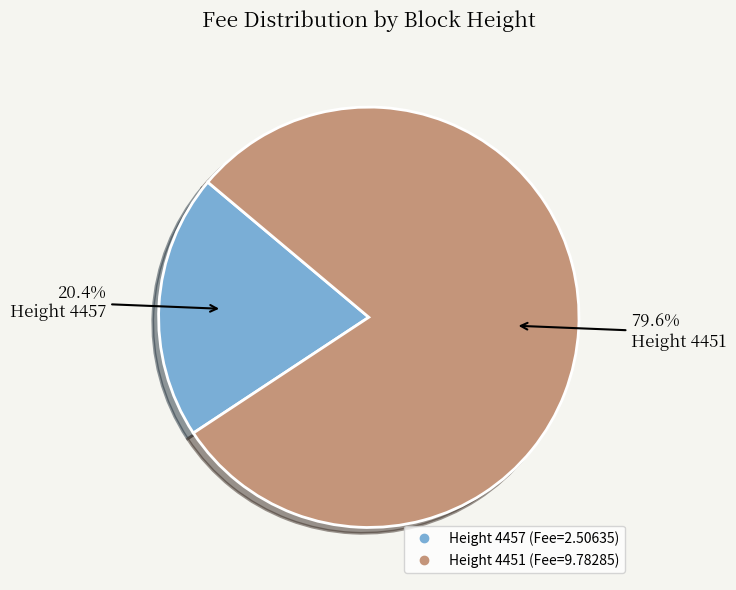

Does any single category account for the majority?

Yes